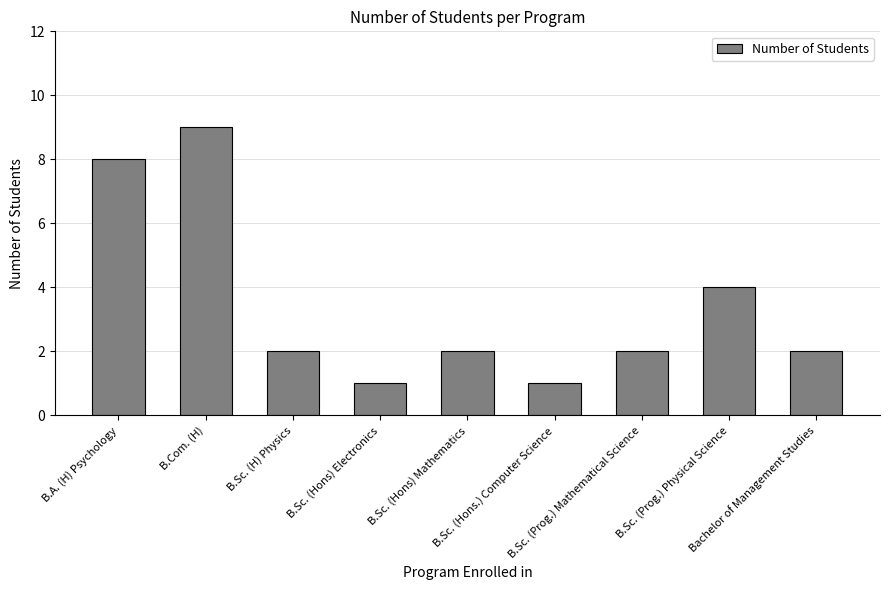

What is the difference between the second highest and minimum values?

7